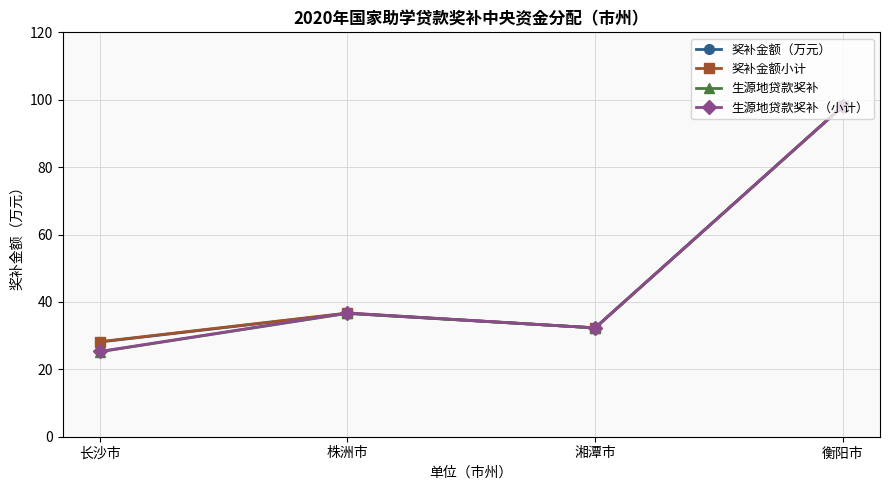

What is the label of the 2nd point from the left?

株洲市